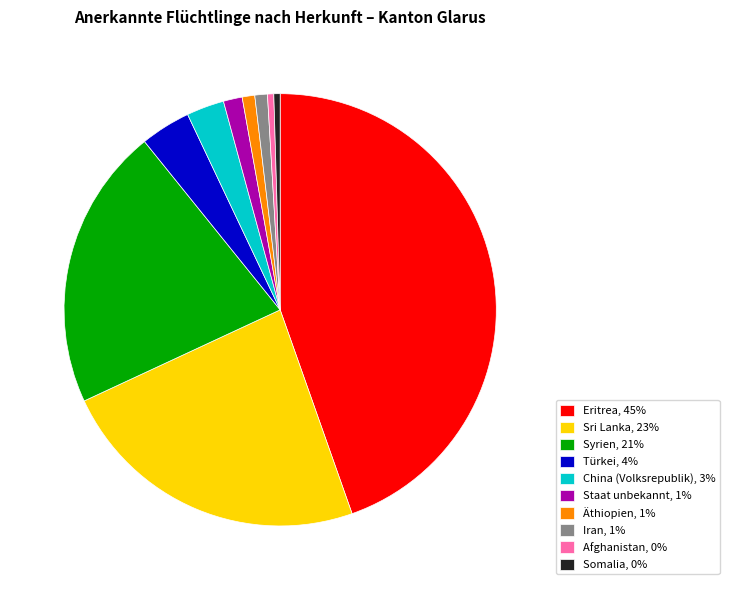

Do Sri Lanka and Afghanistan together represent more than half of the pie?

No